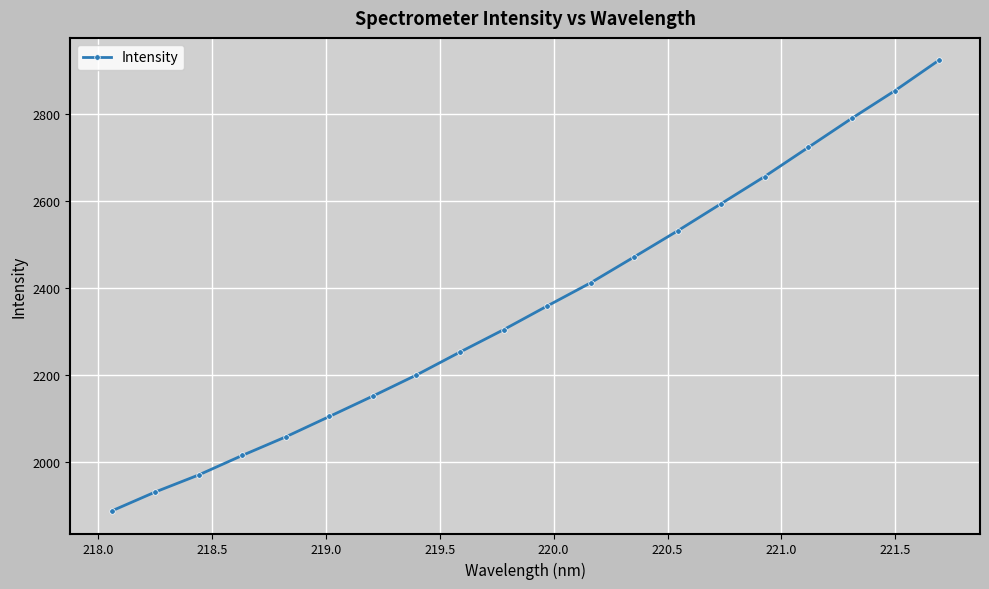

How many values are below 2358?

10